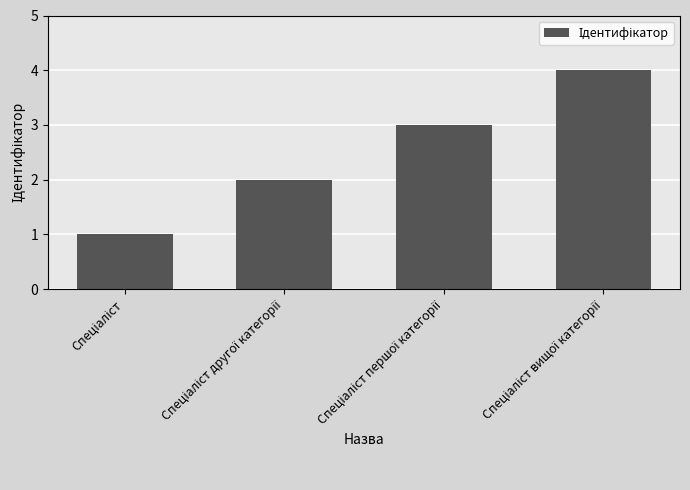

What is the greatest value displayed?

4